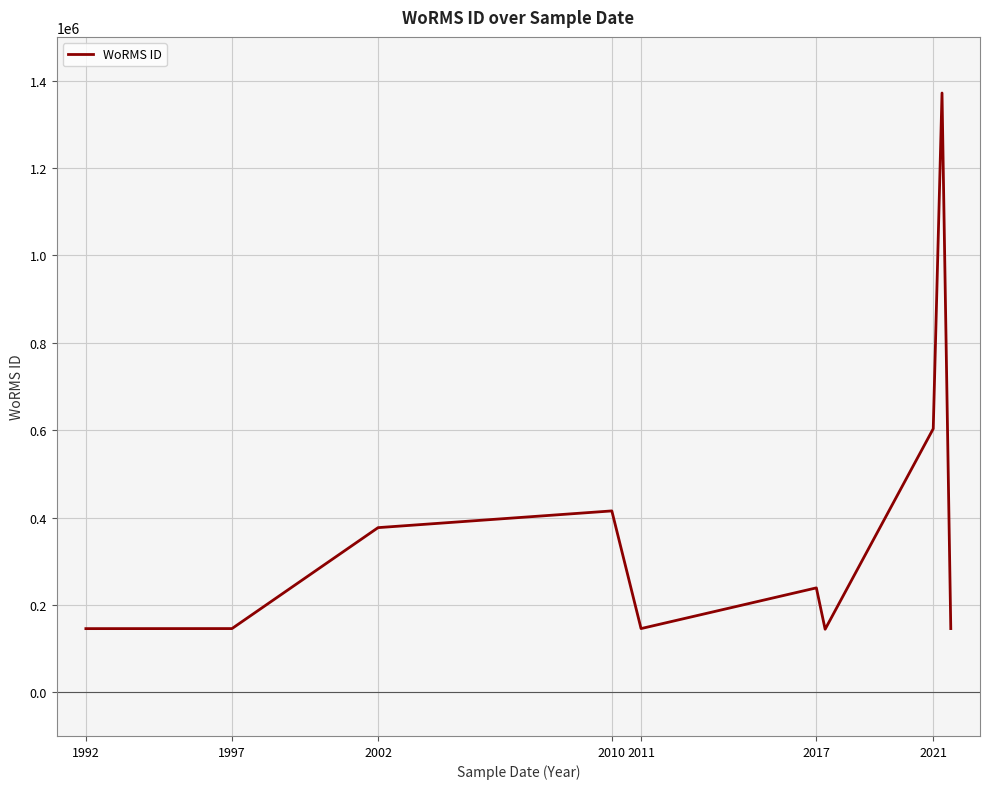

What is the label of the 6th point from the right?

2011